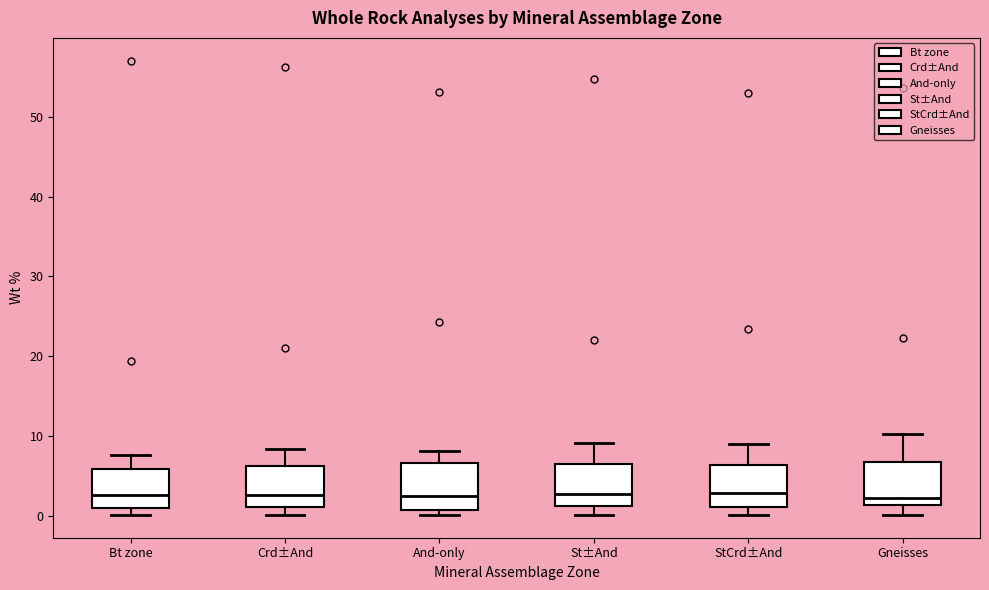

Reading left to right, read every box against the y-axis: the position of its median line, the range the box covers, and the ends of its whiskers. The values are not printed on the chart, so give them approximately, as read against the axis.

Bt zone: median 3, box 1 to 6, whiskers 0 to 8
Crd±And: median 3, box 1 to 6, whiskers 0 to 8
And-only: median 3, box 1 to 7, whiskers 0 to 8
St±And: median 3, box 1 to 6, whiskers 0 to 9
StCrd±And: median 3, box 1 to 6, whiskers 0 to 9
Gneisses: median 2, box 1 to 7, whiskers 0 to 10